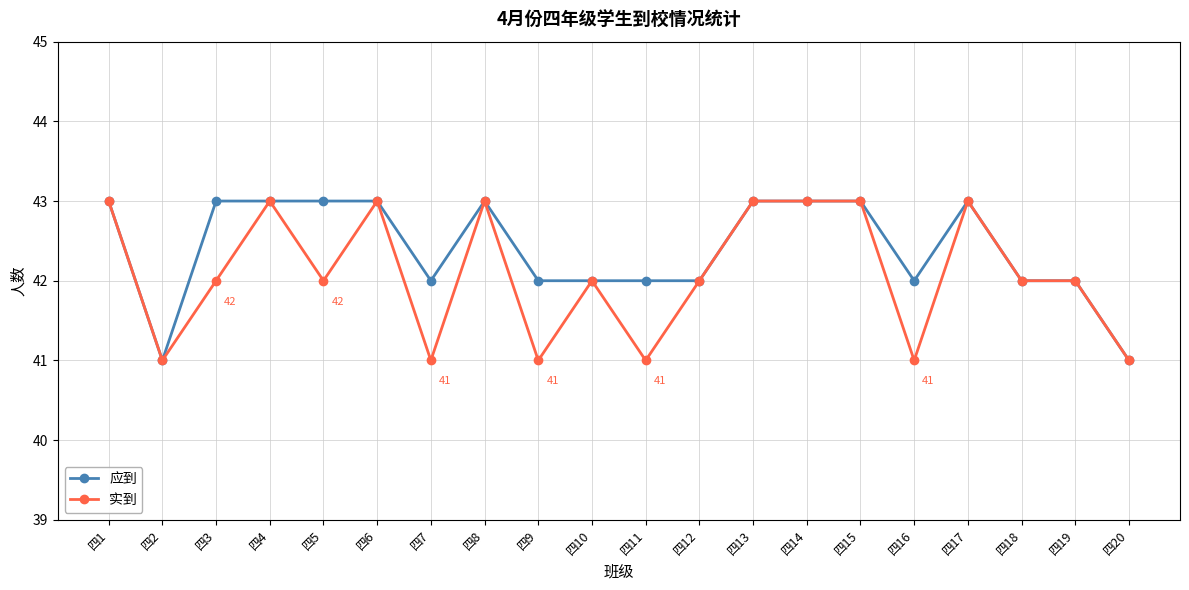

What is the maximum value for 实到?

43